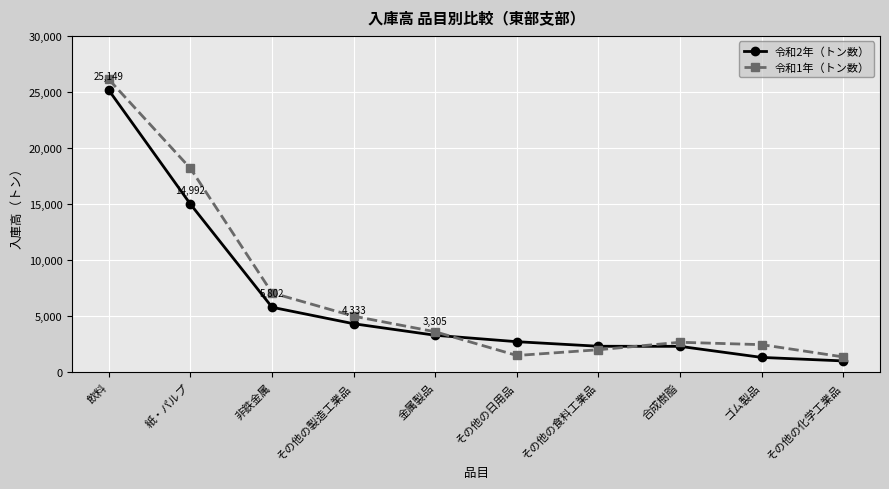

Where do 令和1年（トン数） and 令和2年（トン数） first cross each other?

金属製品 and その他の日用品